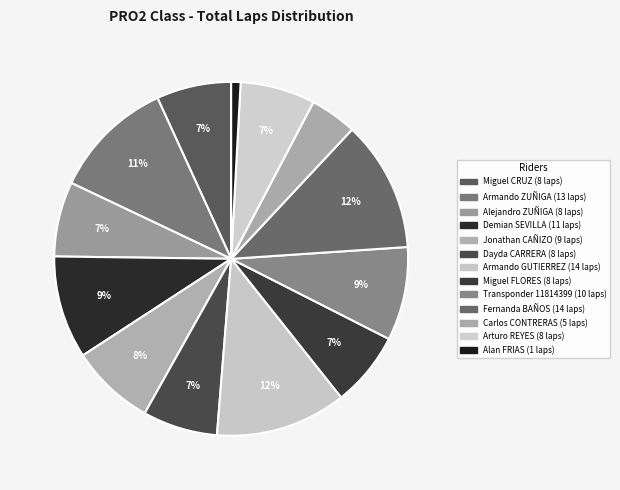

What portion of the pie excludes Armando GUTIERREZ?

88.0%